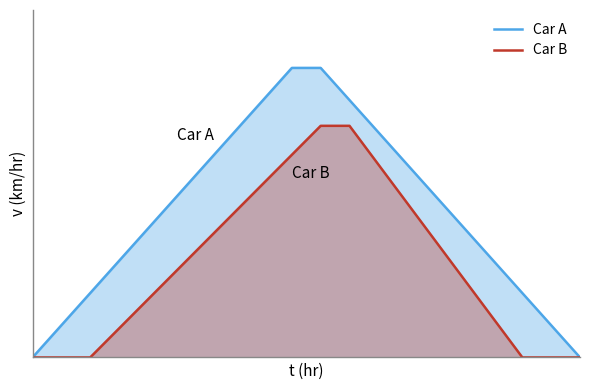

How many lines are shown in the chart?

2